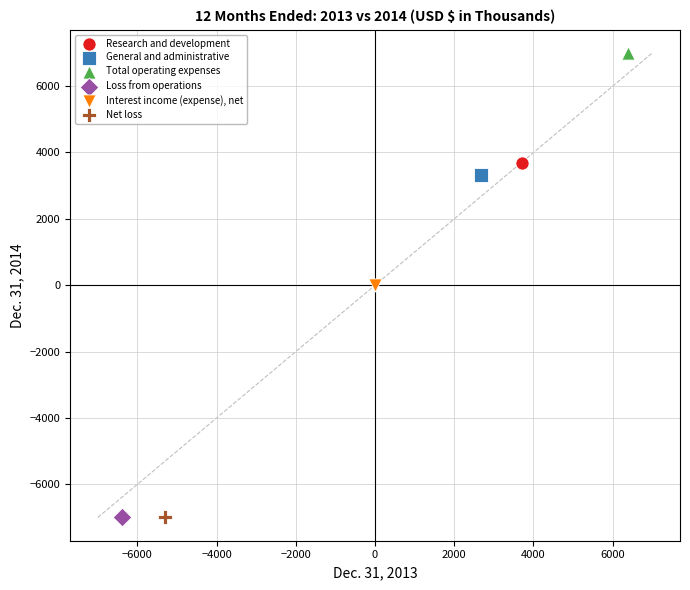

What are all the series names shown in the legend?

Research and development, General and administrative, Total operating expenses, Loss from operations, Interest income (expense), net, Net loss